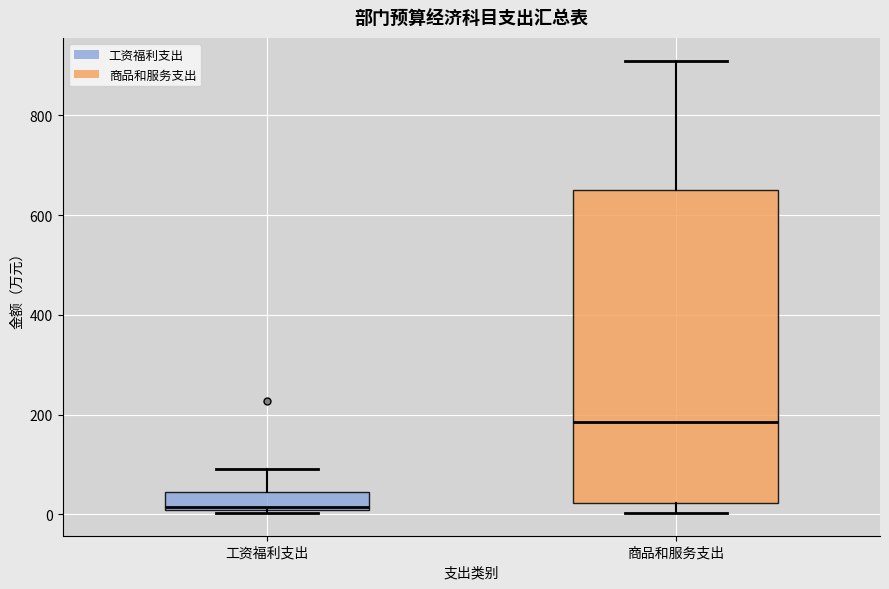

Where does the median line of the box for 工资福利支出 sit on the y-axis? The values are not printed on the chart, so give them approximately, as read against the axis.

20